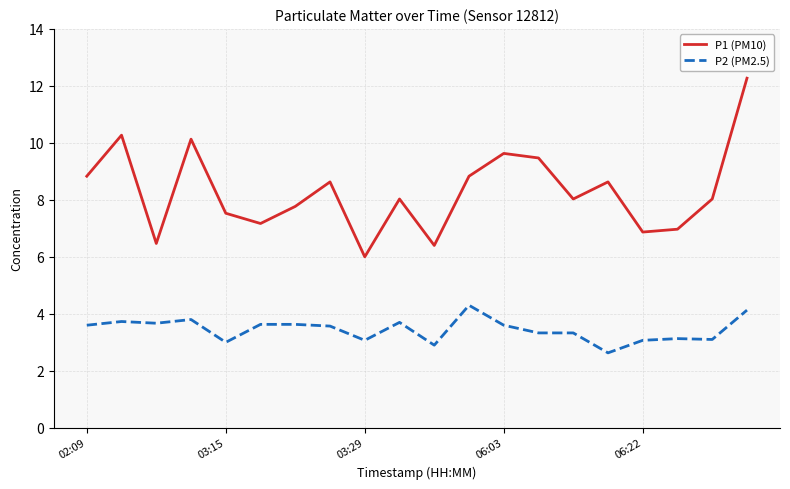

Rank the series by their maximum value, from highest to lowest.

P1 (PM10), P2 (PM2.5)